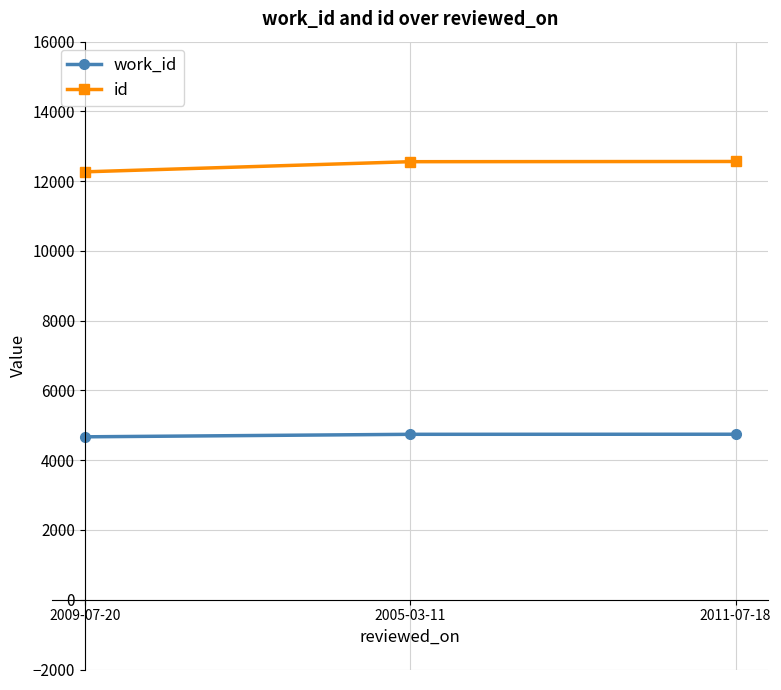

Is the value of id at 2011-07-18 greater than the value of work_id at 2011-07-18?

Yes